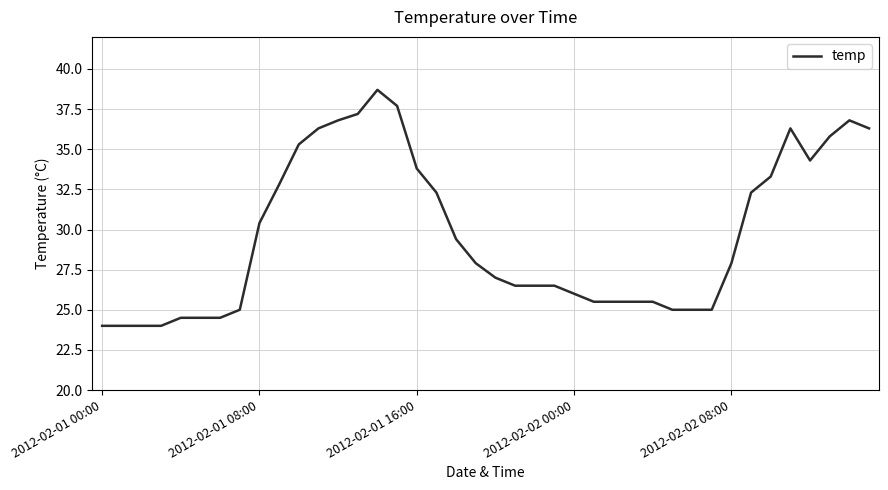

What is the smallest value displayed?

24.0